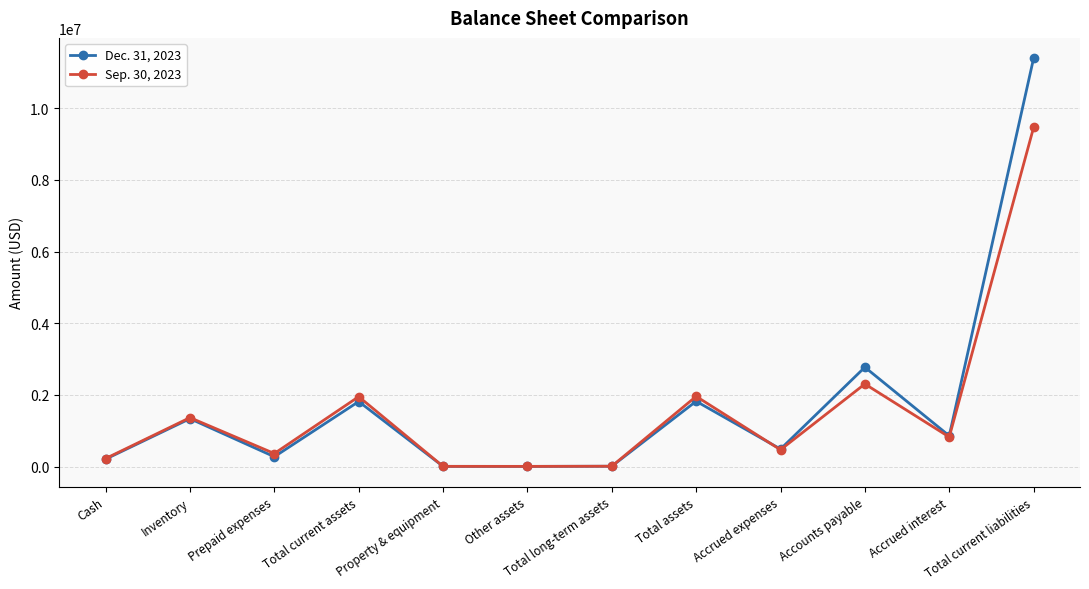

Which label corresponds to the largest value in the chart?

Total current liabilities